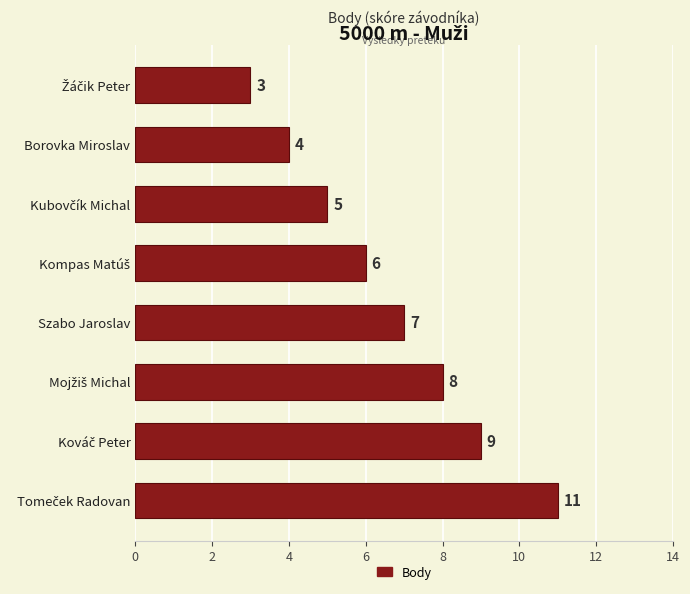

How many bars are there in total?

8